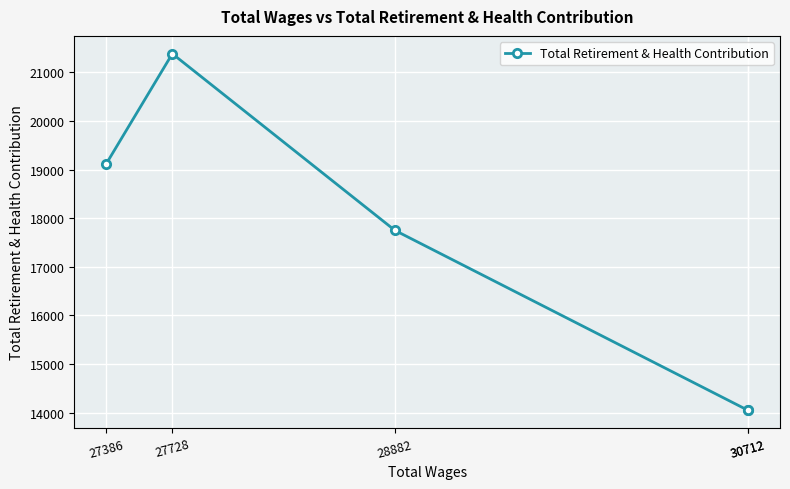

Is it true that the value at 30712 is 18489?

False